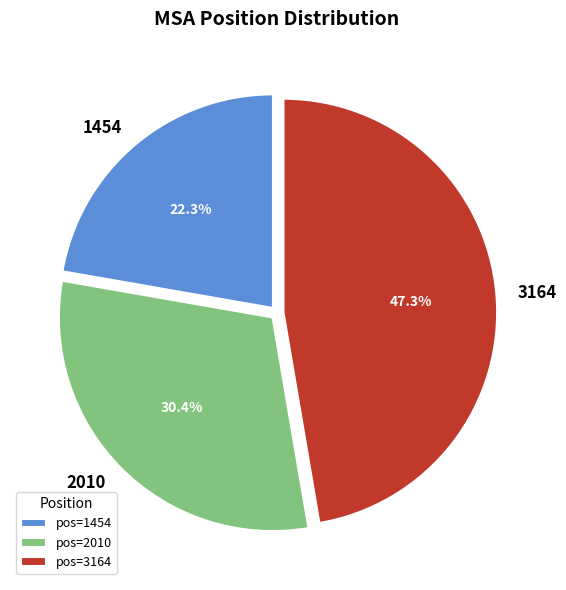

Approximately how many times larger is the value at 3164 compared to 1454?

2.1